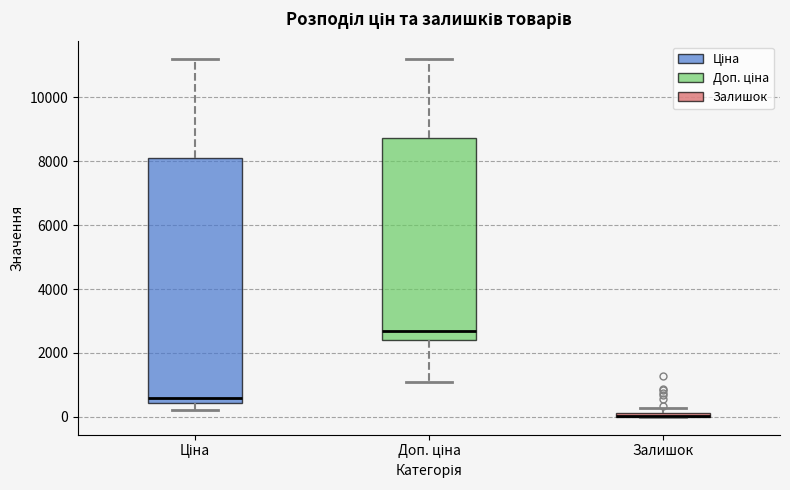

Which box is the tallest, from its lower edge to its upper edge?

Ціна